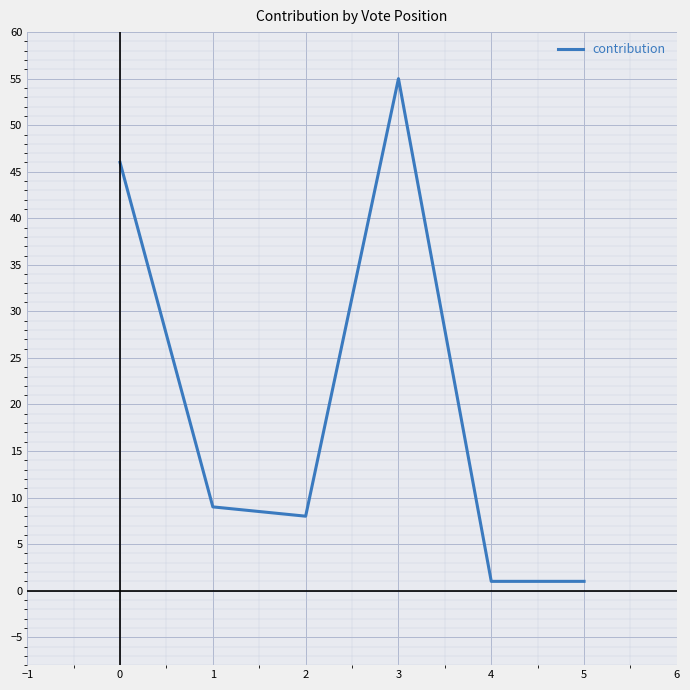

The chart shows a value of 1 at 5. True or false?

True